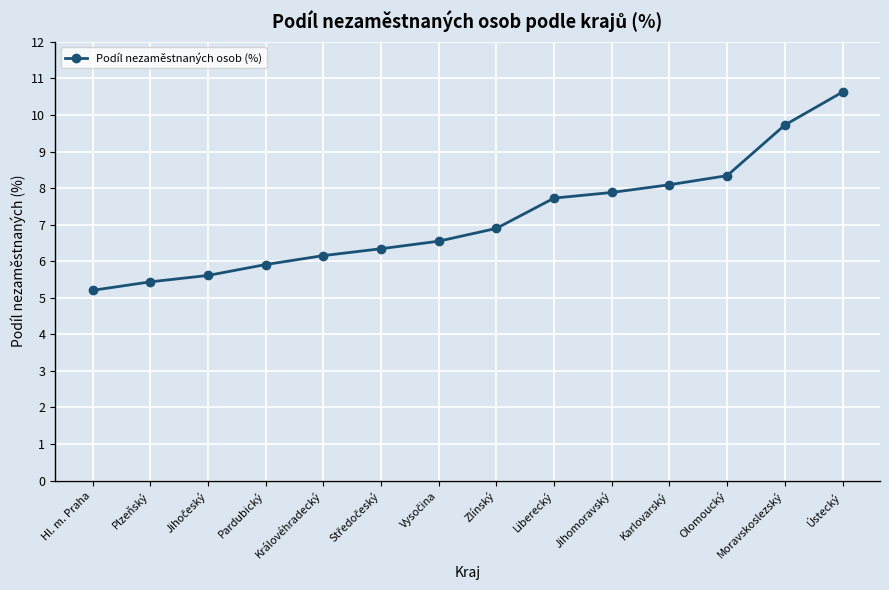

At which label is the value closest to 7?

Zlínský